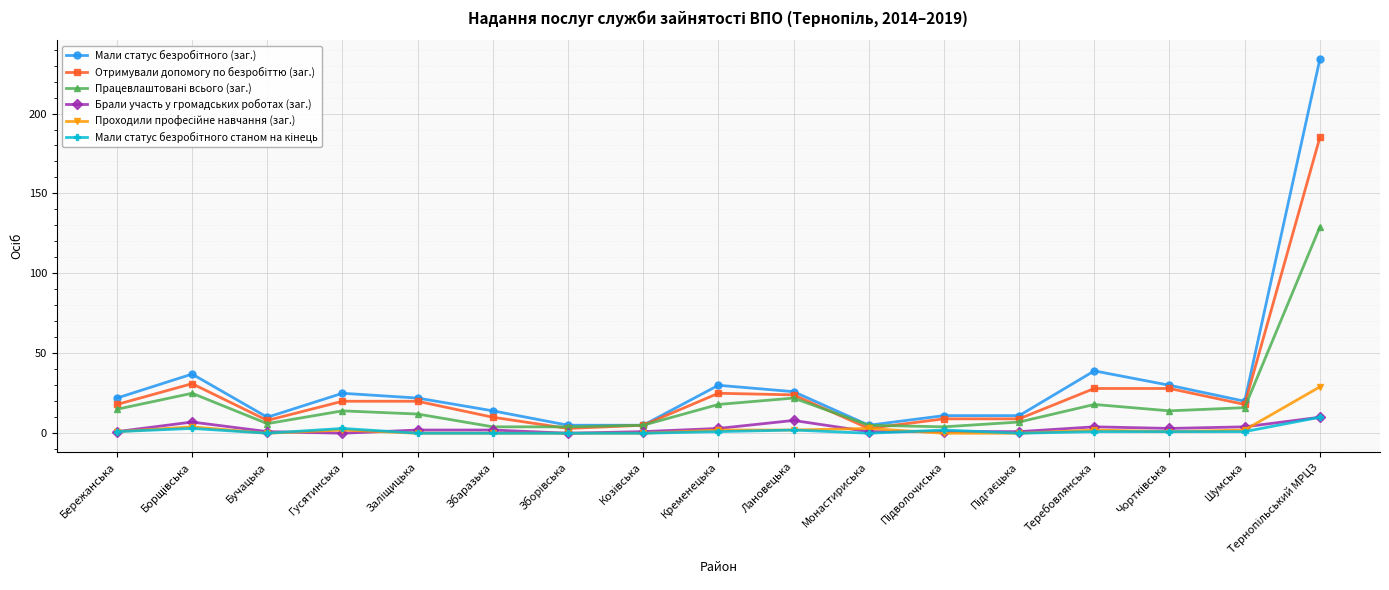

What is the label of the 14th point from the left?

Теребовлянська